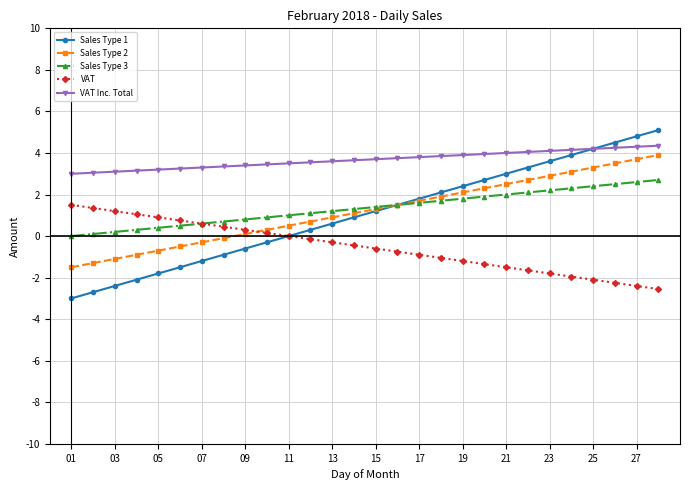

Which series has the largest range (max minus min)?

Sales Type 1